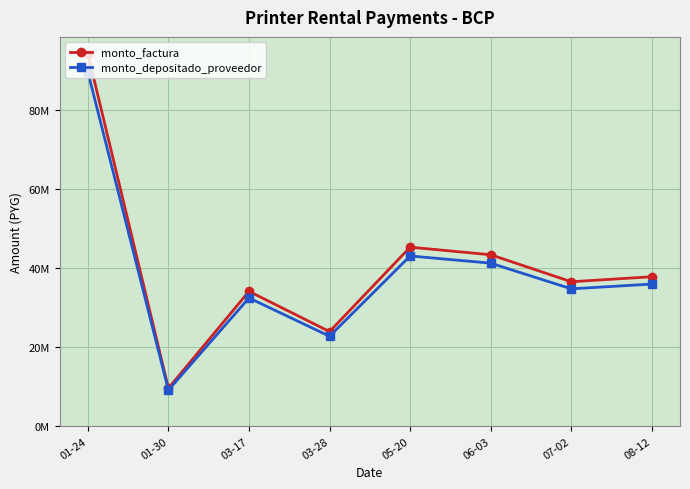

Rank the series at 06-03 from highest to lowest value.

monto_factura, monto_depositado_proveedor